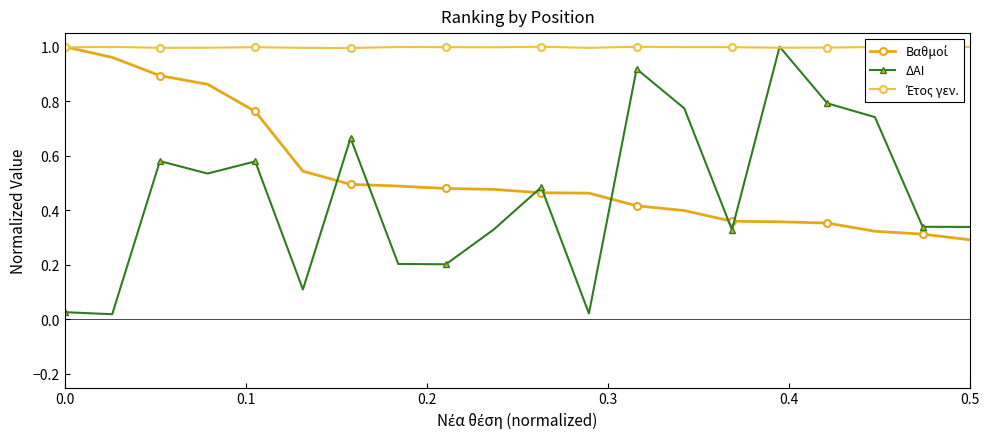

At how many categories does at least one series exceed 0?

20